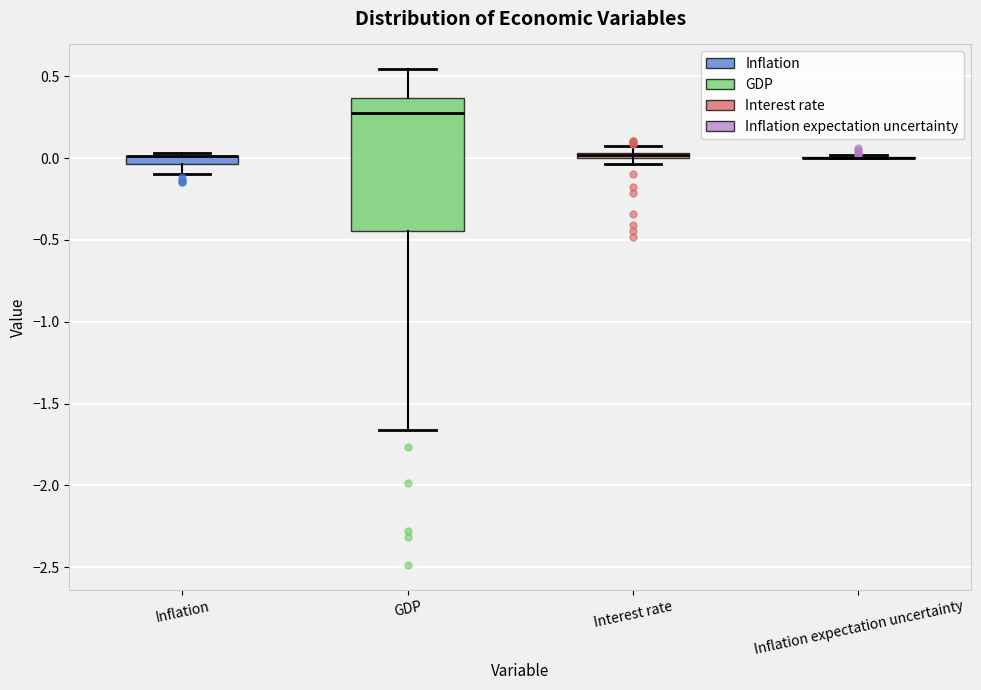

Where is the lower edge of the box for Inflation on the y-axis? The values are not printed on the chart, so give them approximately, as read against the axis.

-0.05